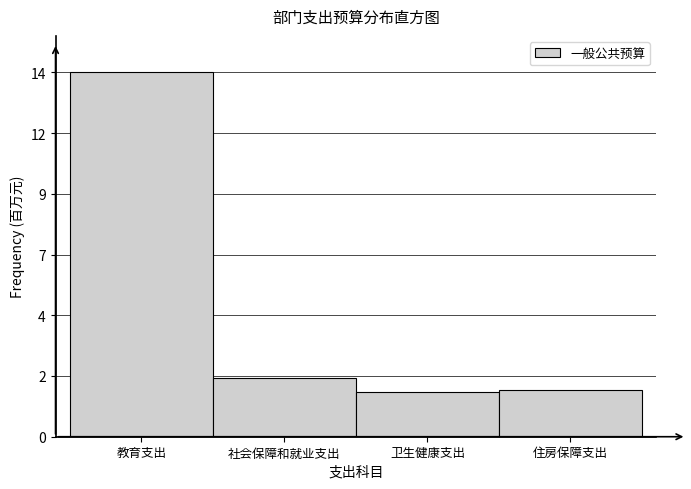

Are the bars horizontal?

No